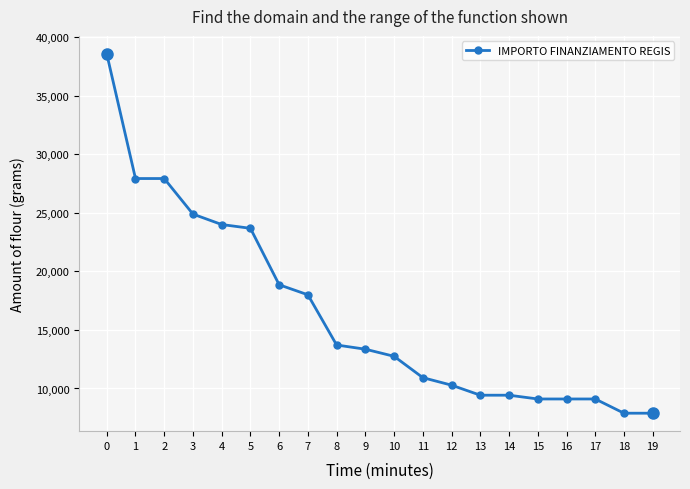

What is the difference between the second highest and minimum values?

20031